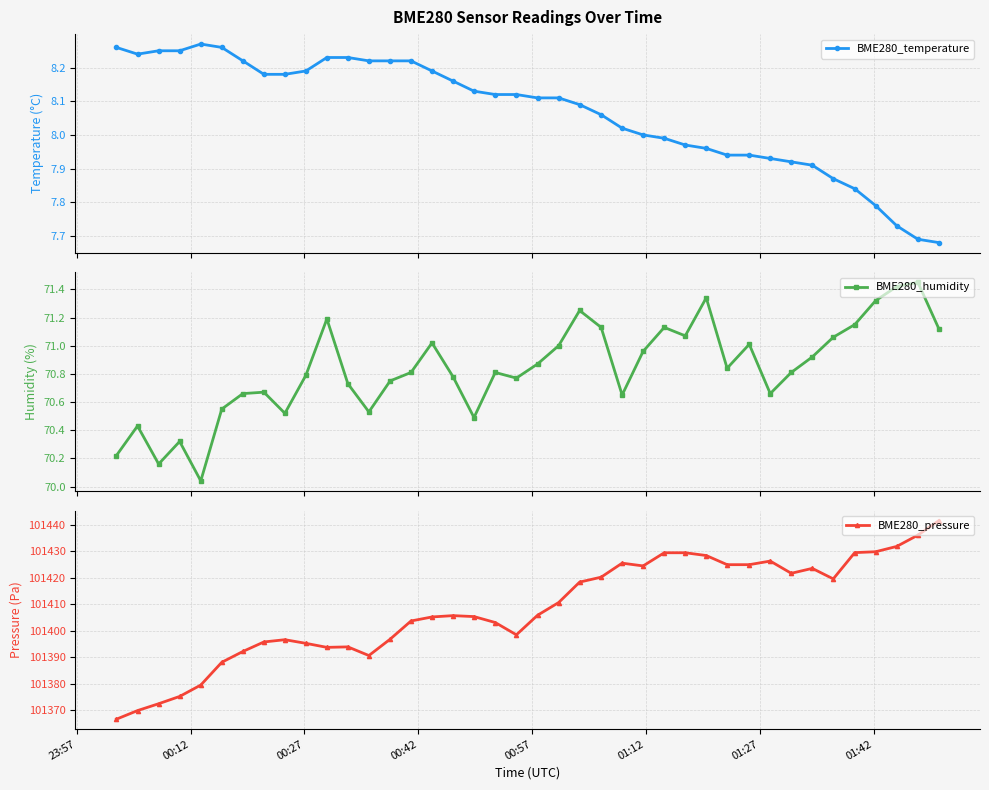

What is the lowest value of the BME280_pressure series?

101366.6